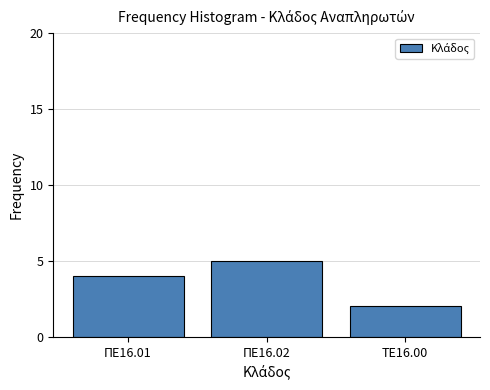

Reading left to right, transcribe all the data shown in this chart.

ΠΕ16.01=4	ΠΕ16.02=5	ΤΕ16.00=2